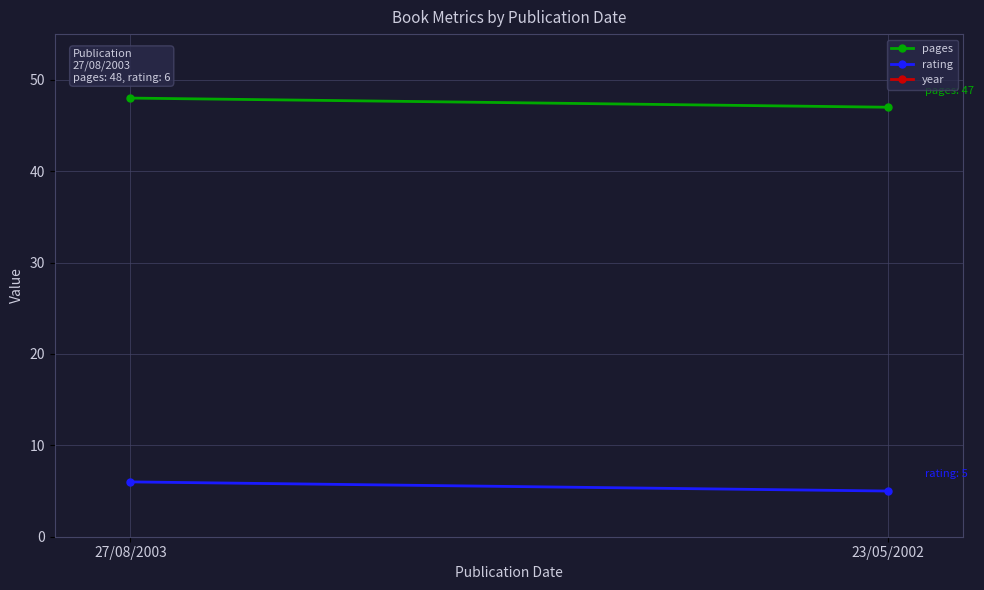

What position from the left is 23/05/2002?

2